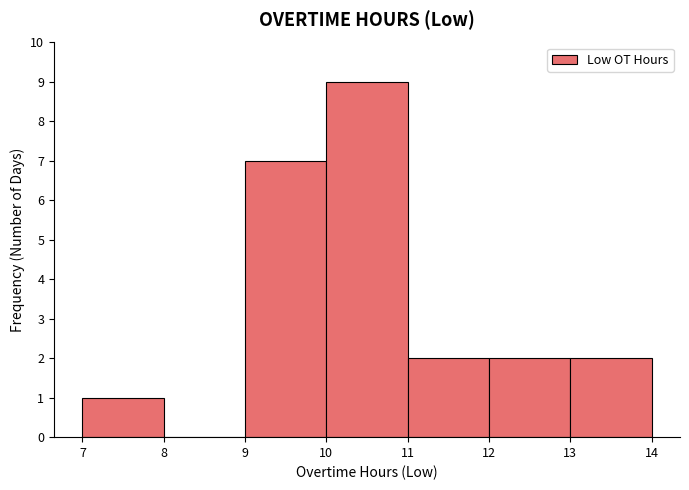

Reading left to right, transcribe this chart: for each bar, give the range it covers on the x-axis and its height. The values are not printed on the chart, so give them approximately, as read against the axis.

7 to 8: 1
8 to 9: 0
9 to 10: 7
10 to 11: 9
11 to 12: 2
12 to 13: 2
13 to 14: 2